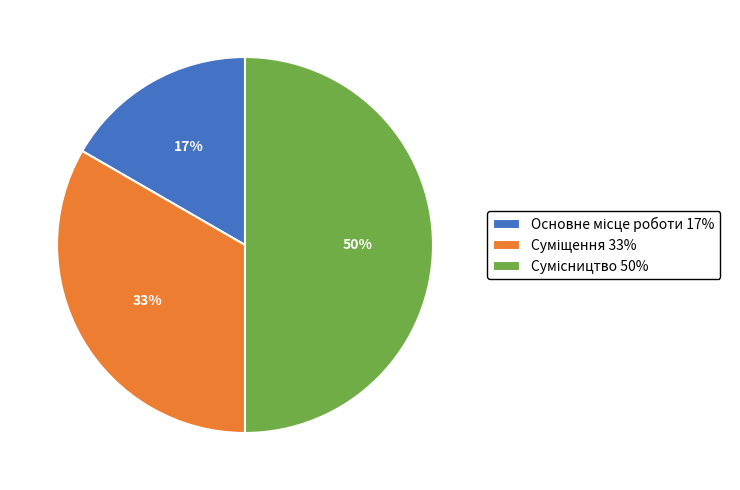

To the nearest percent, what is the difference between the largest and smallest slice percentages?

33%